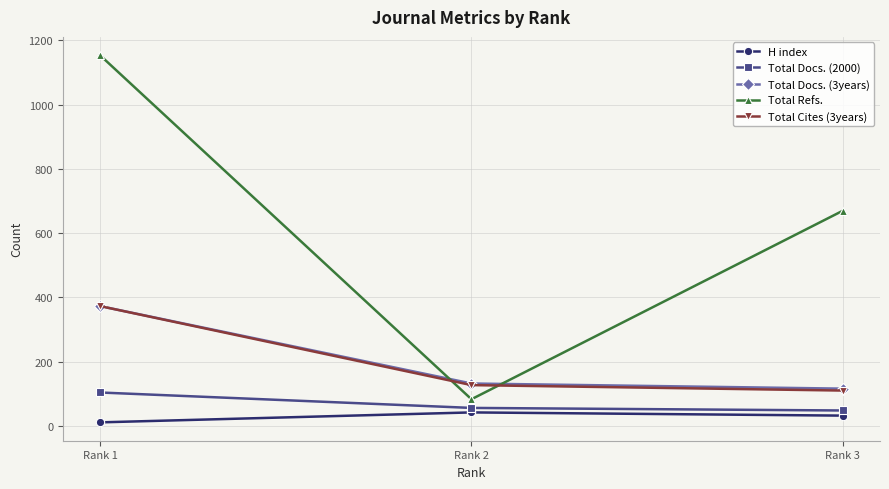

What is the difference between the highest and lowest values at Rank 3?

638